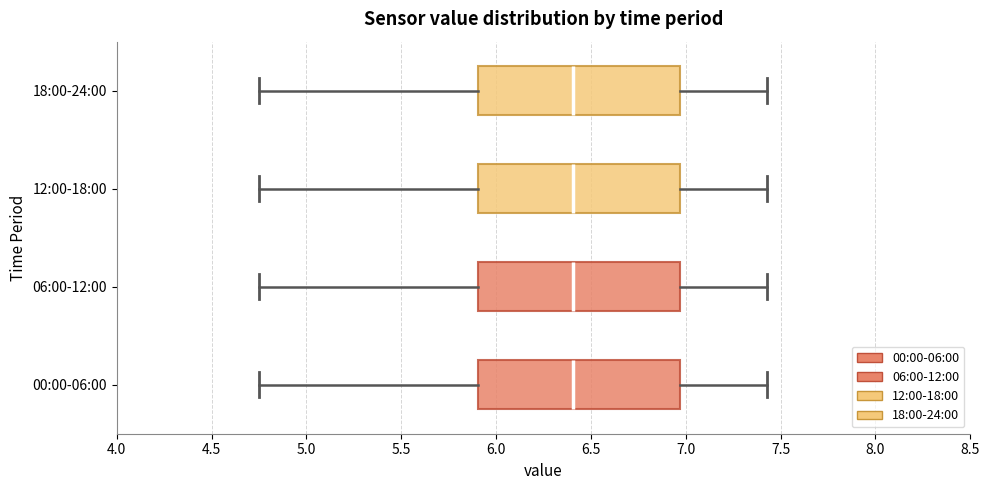

Reading bottom to top, transcribe this box plot: for each box, give where its median line is, the range the box spans, and where its two whiskers end, as read against the x-axis. The values are not printed on the chart, so give them approximately, as read against the axis.

00:00-06:00: median 6.40, box 5.90 to 6.95, whiskers 4.75 to 7.45
06:00-12:00: median 6.40, box 5.90 to 6.95, whiskers 4.75 to 7.45
12:00-18:00: median 6.40, box 5.90 to 6.95, whiskers 4.75 to 7.45
18:00-24:00: median 6.40, box 5.90 to 6.95, whiskers 4.75 to 7.45